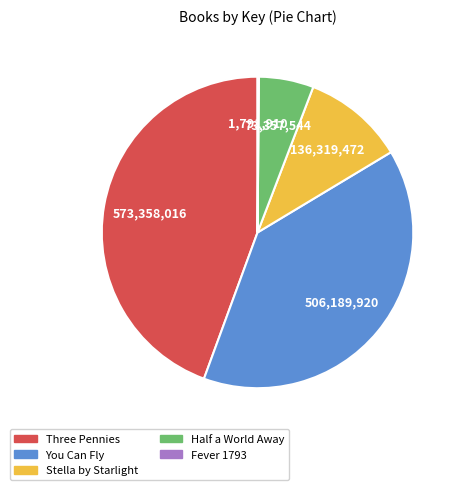

Which slice is the largest?

Three Pennies